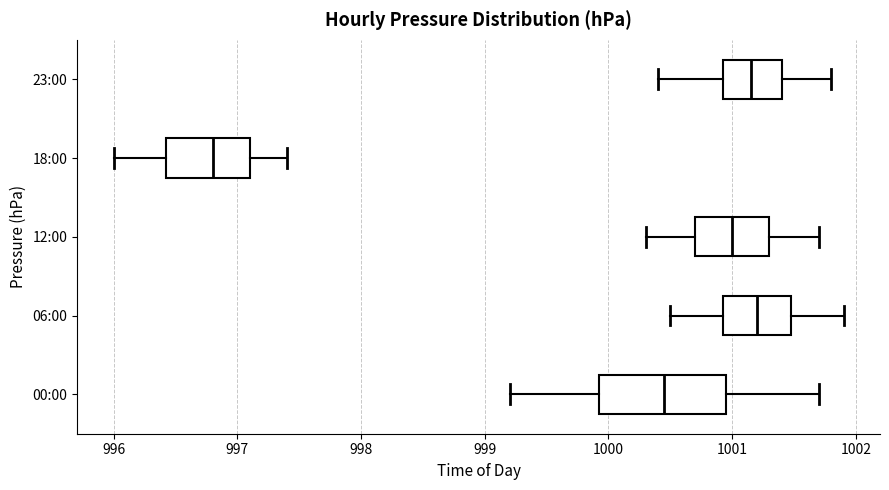

Reading bottom to top, transcribe this box plot: for each box, give where its median line is, the range the box spans, and where its two whiskers end, as read against the x-axis. The values are not printed on the chart, so give them approximately, as read against the axis.

00:00: median 1000.5, box 999.9 to 1001.0, whiskers 999.2 to 1001.7
06:00: median 1001.2, box 1000.9 to 1001.5, whiskers 1000.5 to 1001.9
12:00: median 1001.0, box 1000.7 to 1001.3, whiskers 1000.3 to 1001.7
18:00: median 996.8, box 996.4 to 997.1, whiskers 996.0 to 997.4
23:00: median 1001.2, box 1000.9 to 1001.4, whiskers 1000.4 to 1001.8